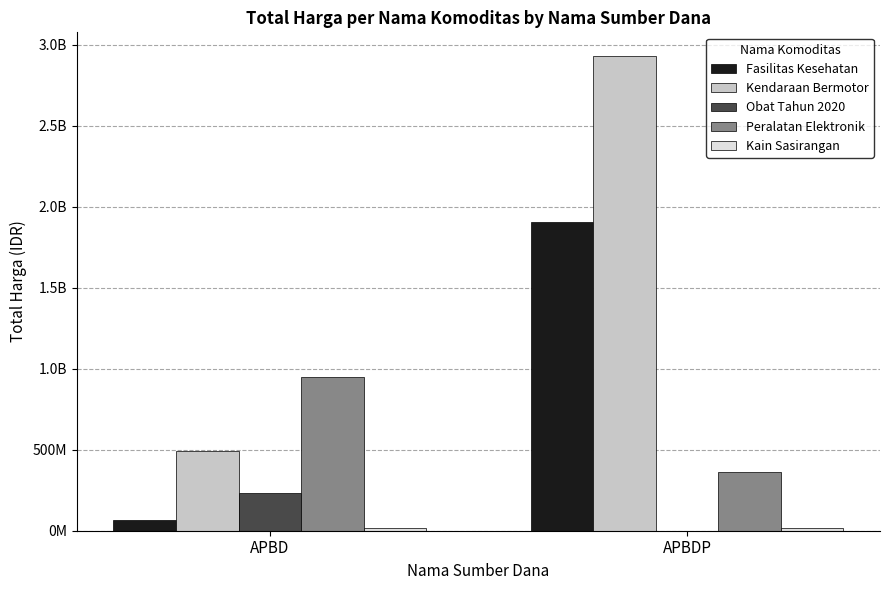

At how many categories does at least one series exceed 710920613?

2